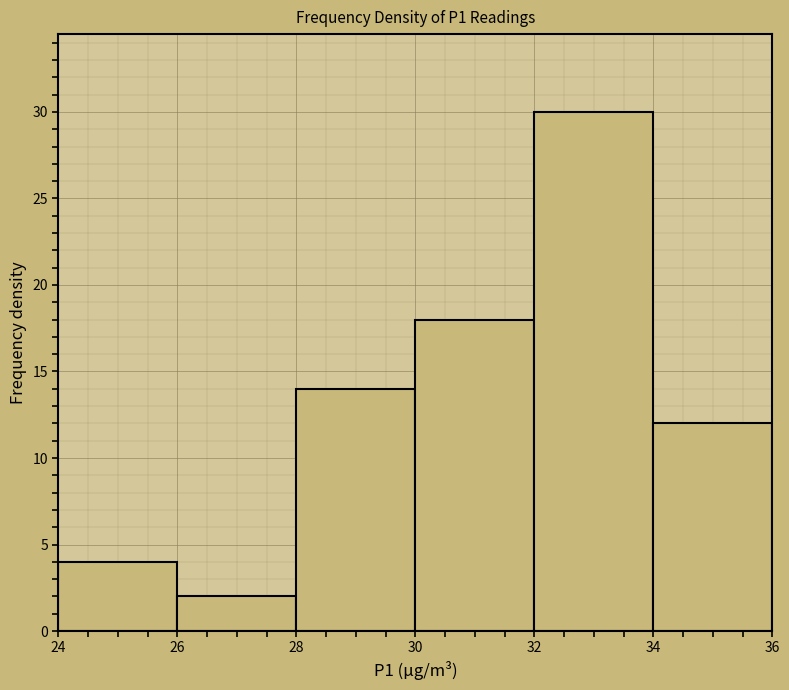

Reading left to right, transcribe this chart: for each bar, give the range it covers on the x-axis and its height. The values are not printed on the chart, so give them approximately, as read against the axis.

24 to 26: 4
26 to 28: 2
28 to 30: 14
30 to 32: 18
32 to 34: 30
34 to 36: 12